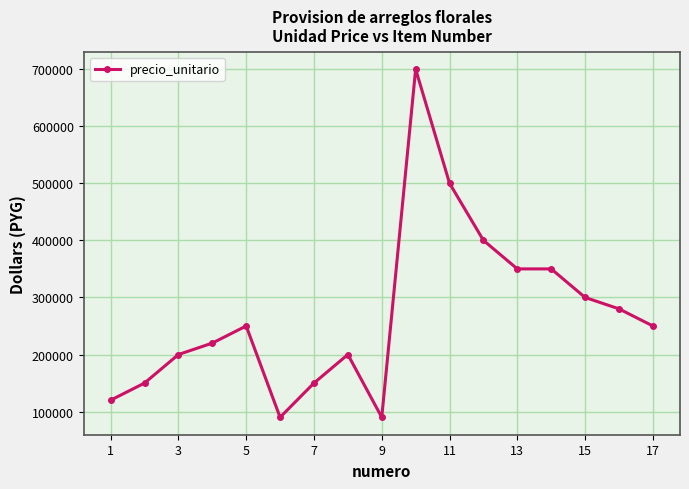

What is the maximum value shown in the chart?

700000